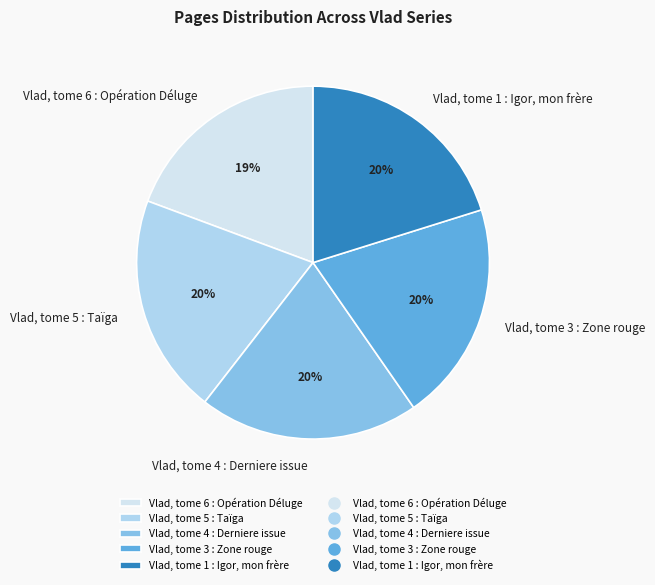

Does Vlad, tome 3 : Zone rouge represent more than half of the total?

No